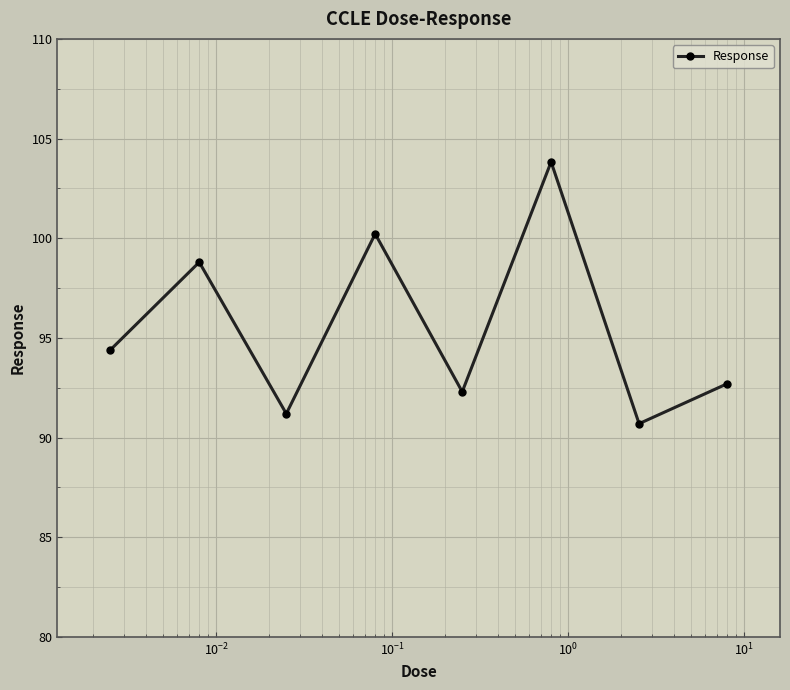

How many categories are shown in the chart?

8